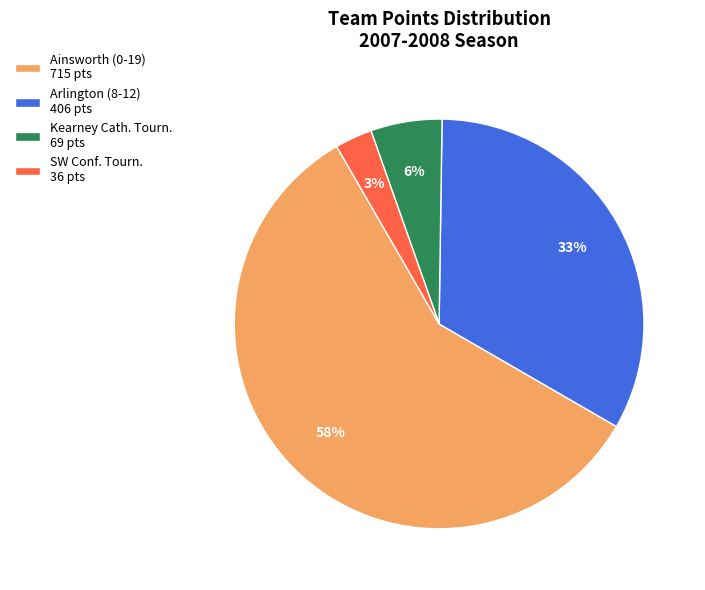

Do Kearney Cath. Tourn. 69 pts and Arlington (8-12) 406 pts together represent more than half of the pie?

No